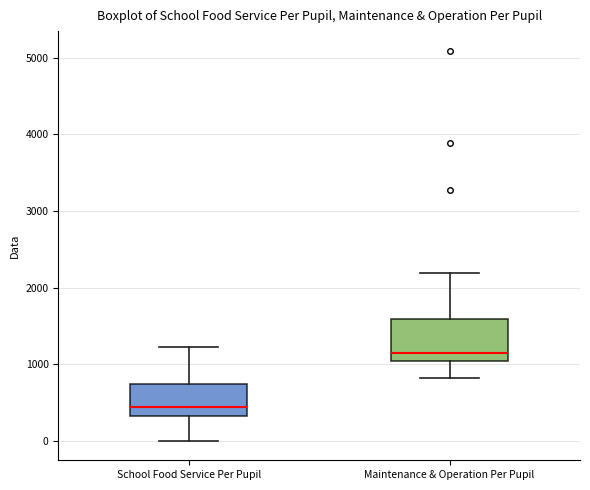

Reading left to right, transcribe this box plot: for each box, give where its median line is, the range the box spans, and where its two whiskers end, as read against the y-axis. The values are not printed on the chart, so give them approximately, as read against the axis.

School Food Service Per Pupil: median 400, box 300 to 700, whiskers 0 to 1200
Maintenance & Operation Per Pupil: median 1100, box 1000 to 1600, whiskers 800 to 2200